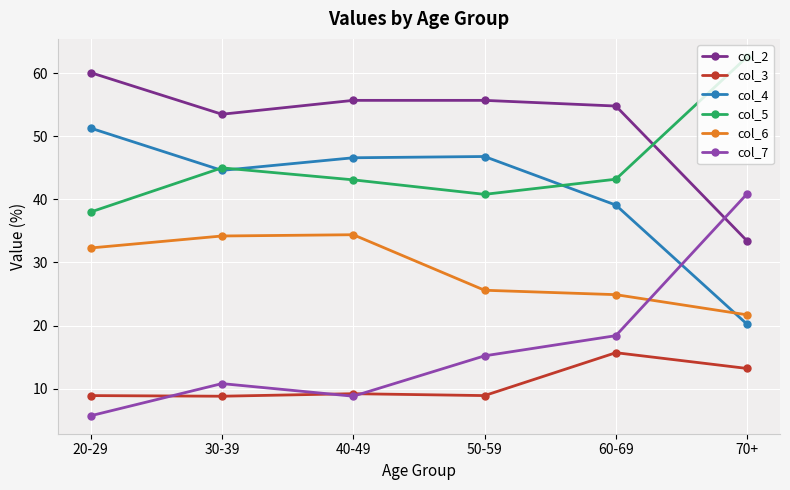

What is the difference between the highest and lowest values at 30-39?

44.7